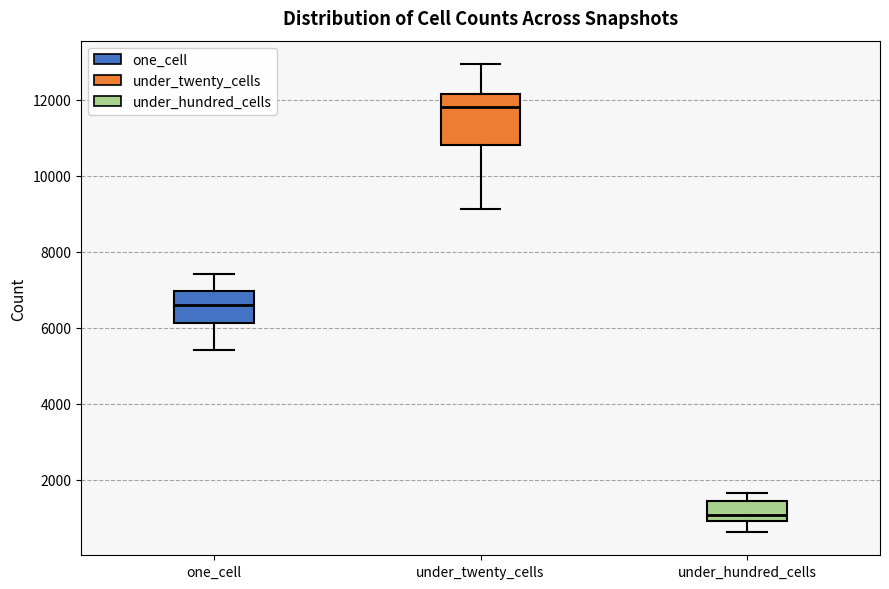

Reading left to right, read every box against the y-axis: the position of its median line, the range the box covers, and the ends of its whiskers. The values are not printed on the chart, so give them approximately, as read against the axis.

one_cell: median 6600, box 6200 to 7000, whiskers 5400 to 7400
under_twenty_cells: median 11800, box 10800 to 12200, whiskers 9200 to 13000
under_hundred_cells: median 1000 (just above the box's lower edge), box 1000 to 1400, whiskers 600 to 1600